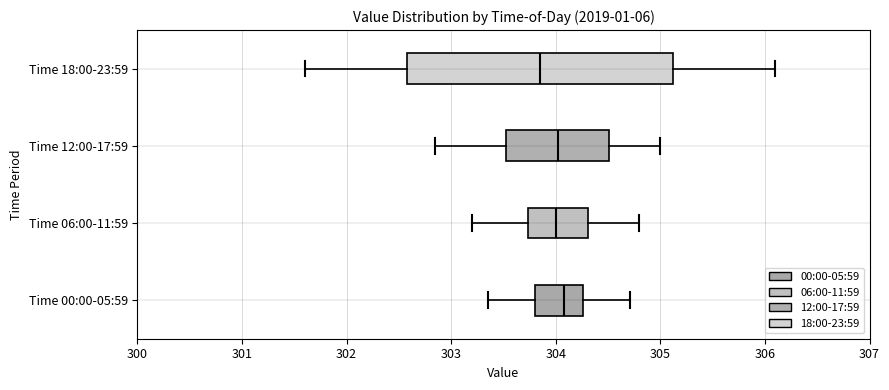

Reading bottom to top, read every box against the x-axis: the position of its median line, the range the box covers, and the ends of its whiskers. The values are not printed on the chart, so give them approximately, as read against the axis.

Time 00:00-05:59: median 304.1, box 303.8 to 304.3, whiskers 303.4 to 304.7
Time 06:00-11:59: median 304.0, box 303.7 to 304.3, whiskers 303.2 to 304.8
Time 12:00-17:59: median 304.0, box 303.5 to 304.5, whiskers 302.9 to 305.0
Time 18:00-23:59: median 303.9, box 302.6 to 305.1, whiskers 301.6 to 306.1